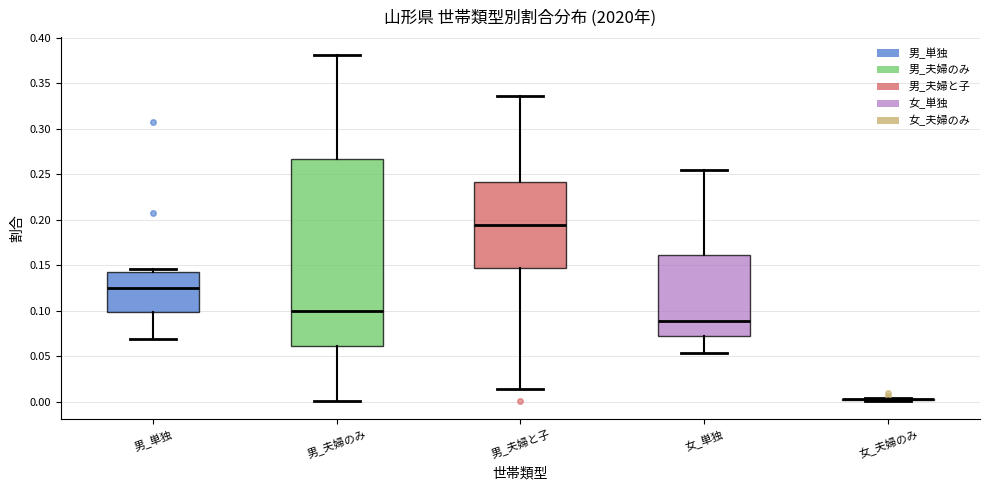

Which box is the tallest, from its lower edge to its upper edge?

男_夫婦のみ